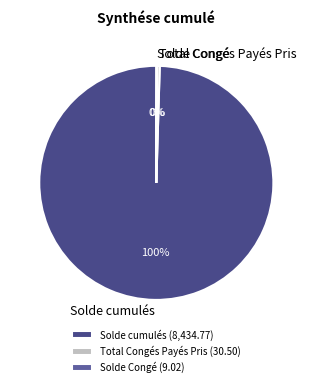

Is there any slice that represents more than half of the pie?

Yes